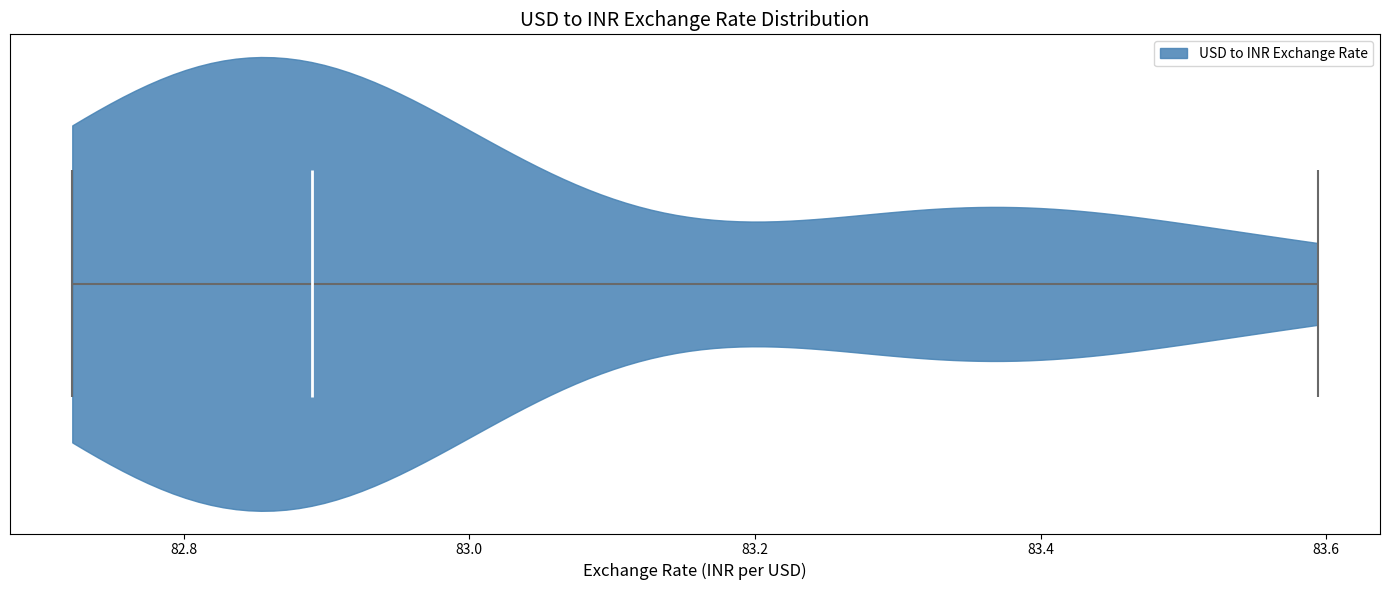

Read this violin plot against the x-axis: where its median line is, and the lowest and highest points the violin reaches. The values are not printed on the chart, so give them approximately, as read against the axis.

median line 82.90, lowest point 82.72, highest point 83.60